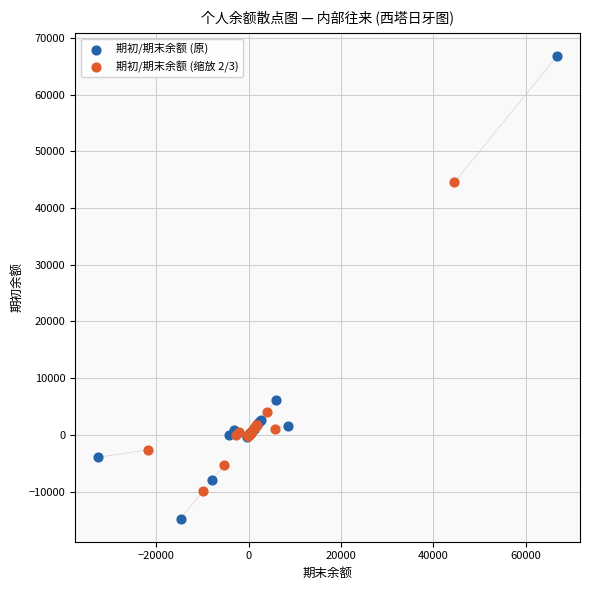

Which series has the widest spread of Y values?

期初/期末余额 (原)